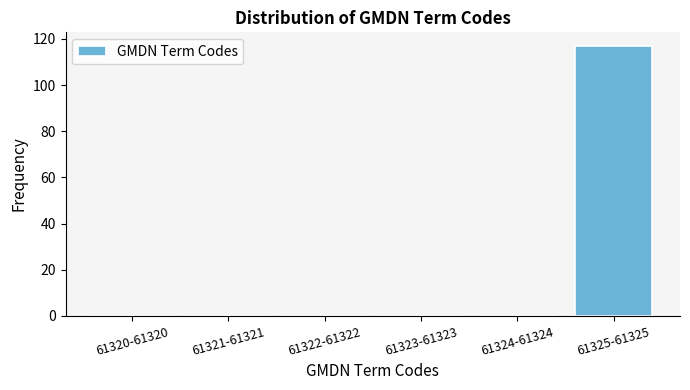

Reading left to right, extract all data points from this chart.

61320-61320=0	61321-61321=0	61322-61322=0	61323-61323=0	61324-61324=0	61325-61325=117